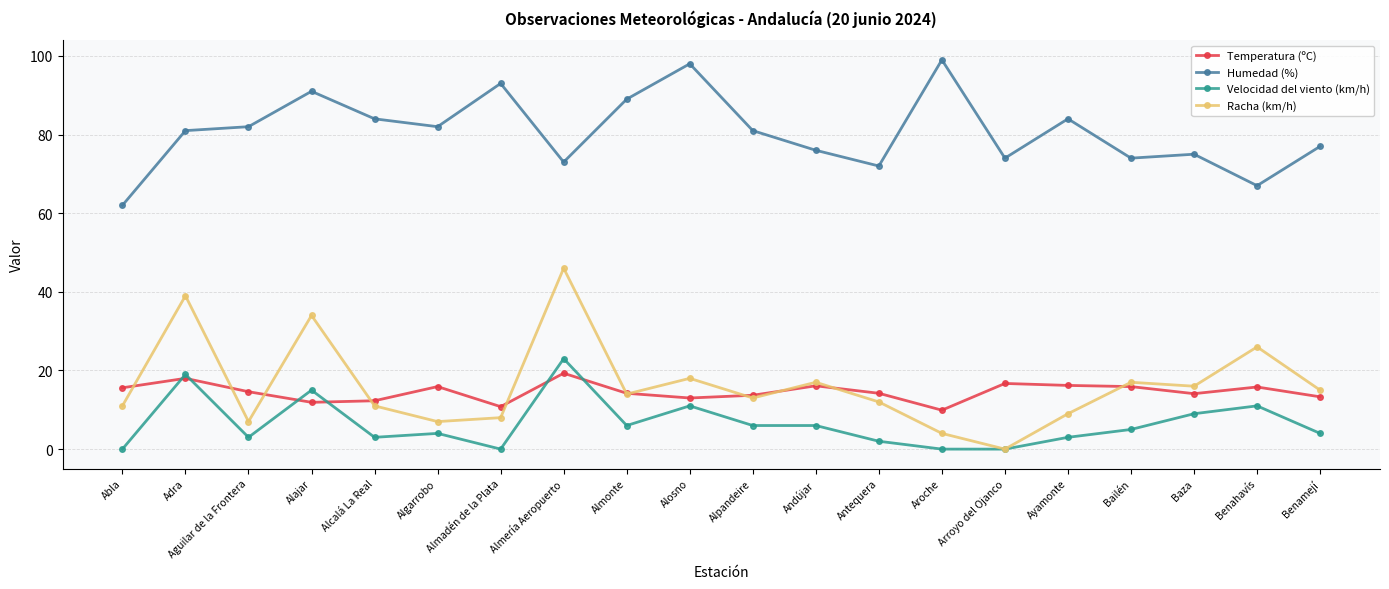

What is the difference between the highest and lowest values at Adra?

63.0